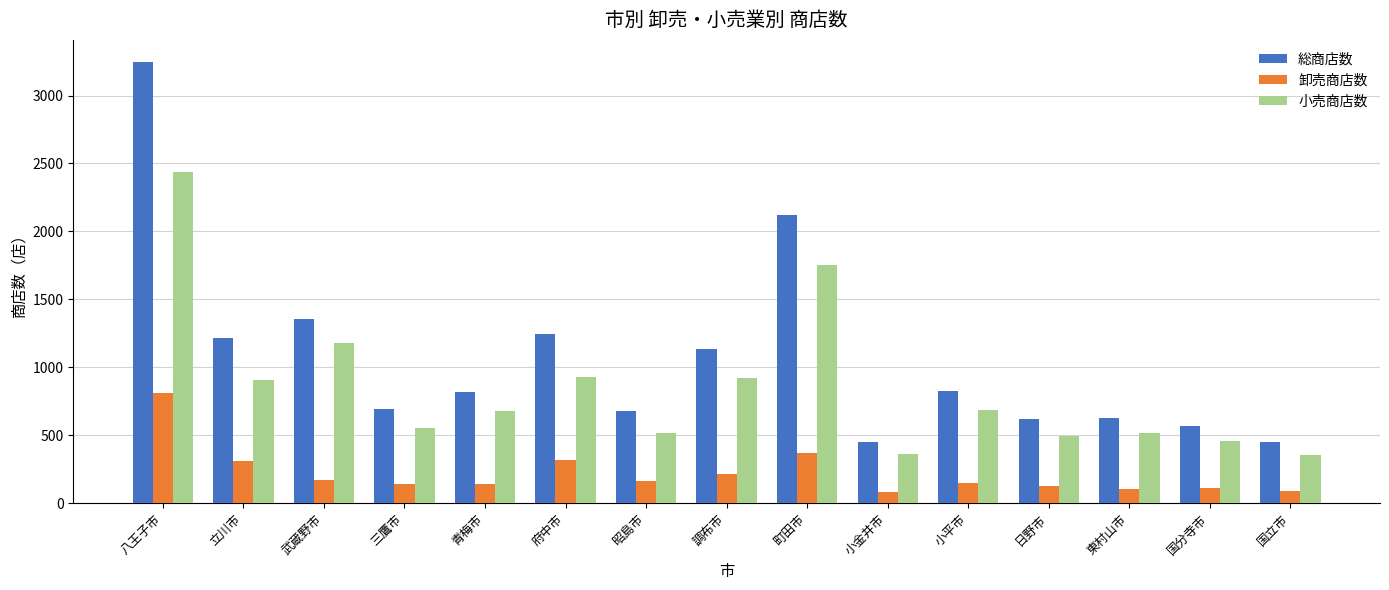

What is the difference between the highest and lowest values at 国立市?

358